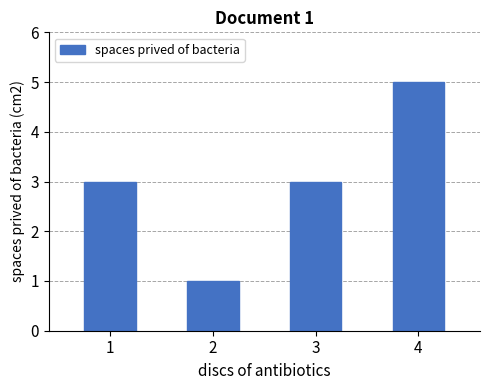

Reading right to left, transcribe all the data shown in this chart.

4=5	3=3	2=1	1=3